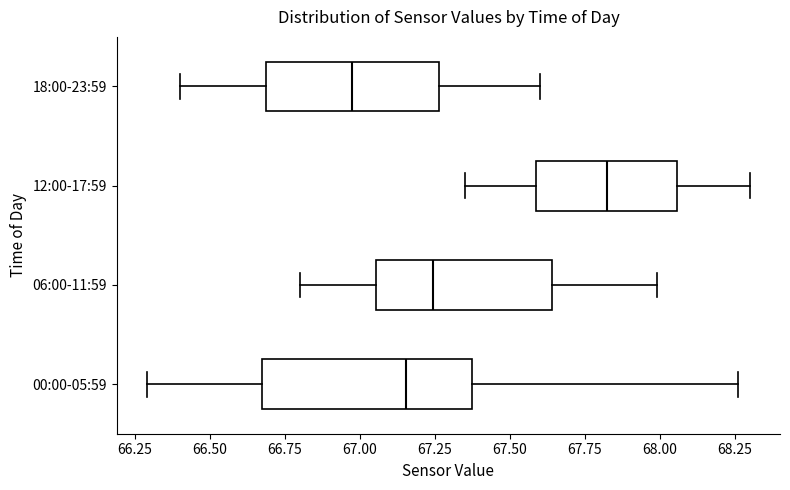

Reading bottom to top, transcribe this box plot: for each box, give where its median line is, the range the box spans, and where its two whiskers end, as read against the x-axis. The values are not printed on the chart, so give them approximately, as read against the axis.

00:00-05:59: median 67.15, box 66.70 to 67.35, whiskers 66.30 to 68.25
06:00-11:59: median 67.25, box 67.05 to 67.65, whiskers 66.80 to 68.00
12:00-17:59: median 67.85, box 67.60 to 68.05, whiskers 67.35 to 68.30
18:00-23:59: median 67.00, box 66.70 to 67.25, whiskers 66.40 to 67.60